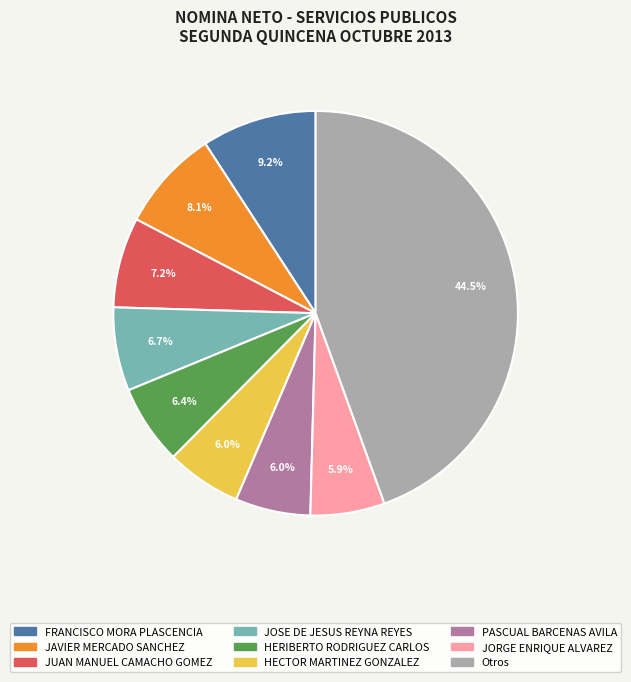

Is there any slice that represents more than half of the pie?

No